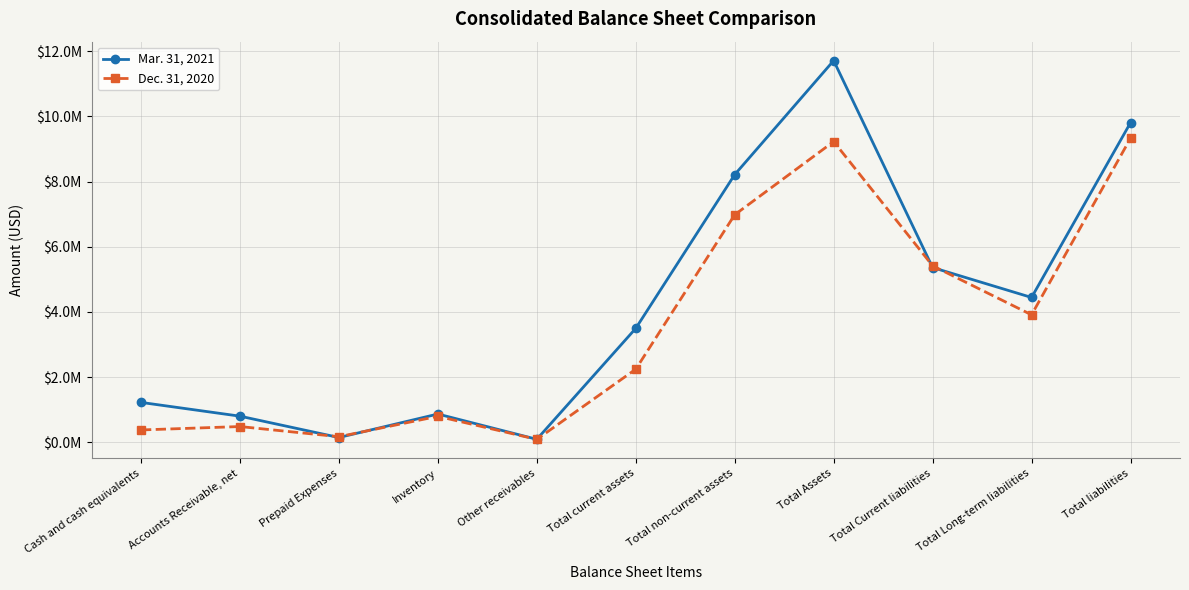

Reading left to right, transcribe all the data shown in this chart.

Mar. 31, 2021: 1225406	803052	148456	868663	93424	3496894	8213045	11709940	5361984	4443923	9805907
Dec. 31, 2020: 380000	484858	173414	798273	90919	2244036	6981852	9225888	5415659	3912232	9327891